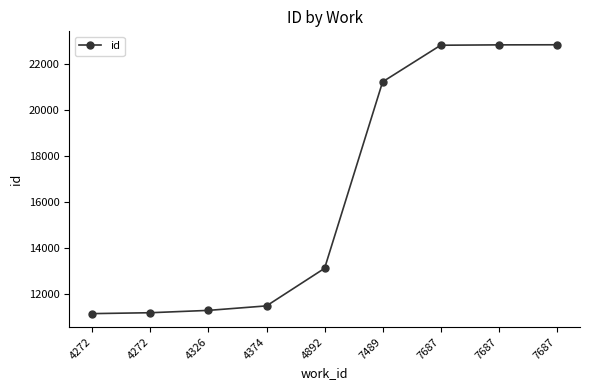

Does the chart have visible grid lines?

No